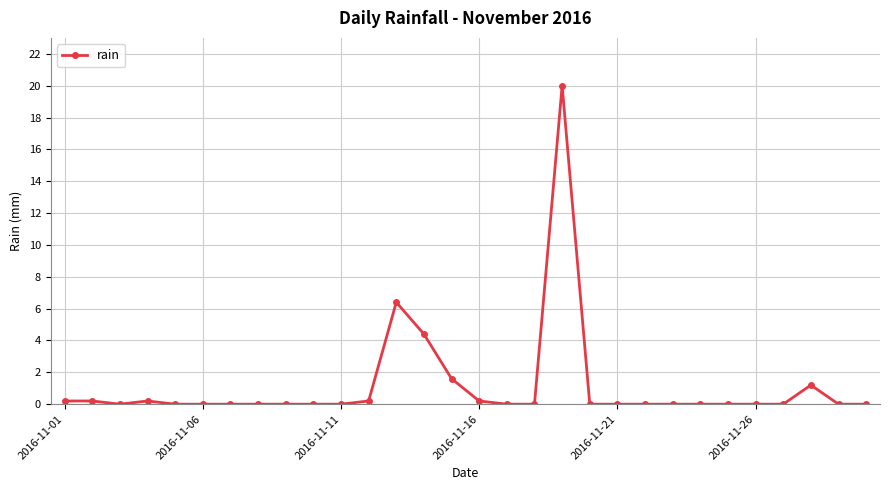

True or false: the data has more than 1 interior local peaks.

True